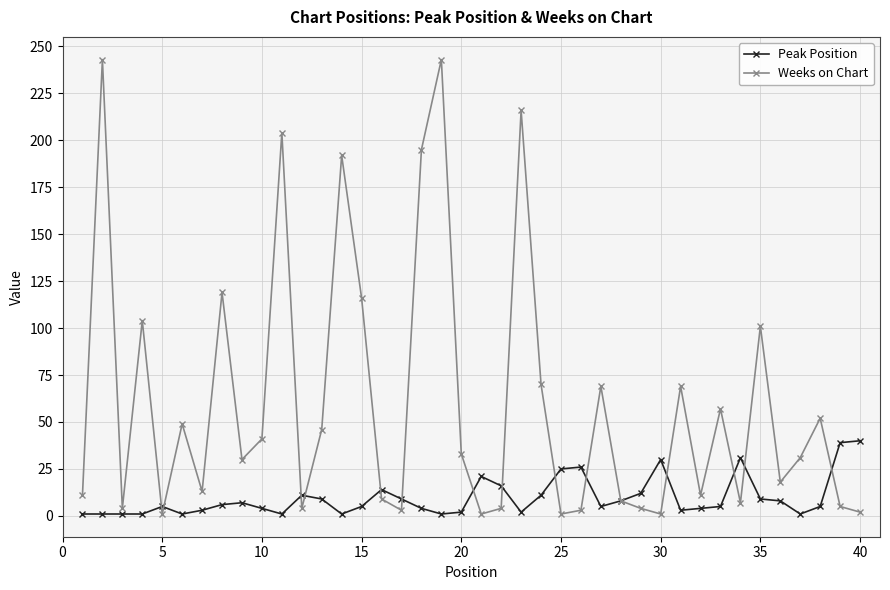

What is the greatest value displayed?

243